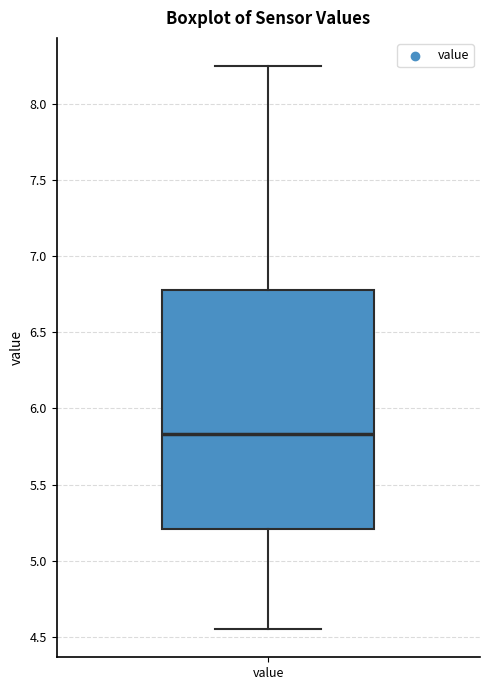

Transcribe this box plot: give where the median line is, the range the box spans, and where the two whiskers end, as read against the y-axis. The values are not printed on the chart, so give them approximately, as read against the axis.

median 5.85, box 5.20 to 6.80, whiskers 4.55 to 8.25